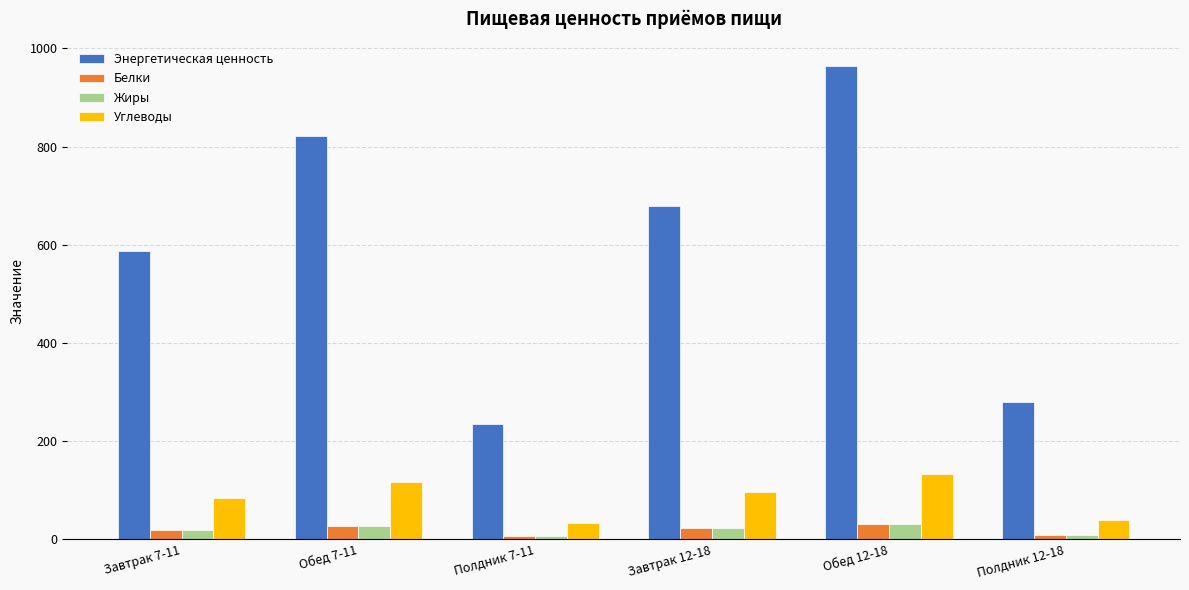

Which series has the largest range (max minus min)?

Энергетическая ценность